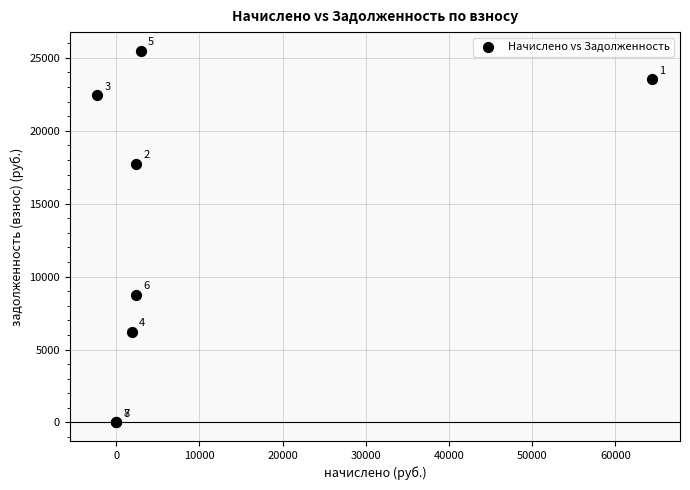

What Y value in the scatter plot is closest to 12747?

8740.3